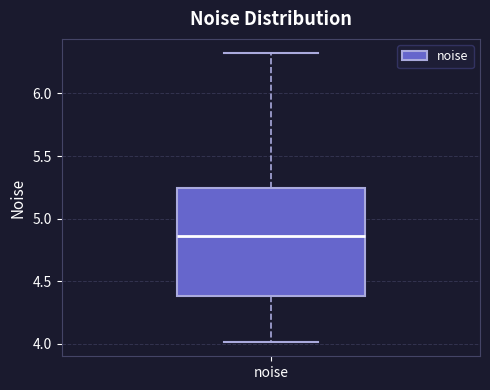

Transcribe this box plot: give where the median line is, the range the box spans, and where the two whiskers end, as read against the y-axis. The values are not printed on the chart, so give them approximately, as read against the axis.

median 4.85, box 4.40 to 5.25, whiskers 4.00 to 6.30